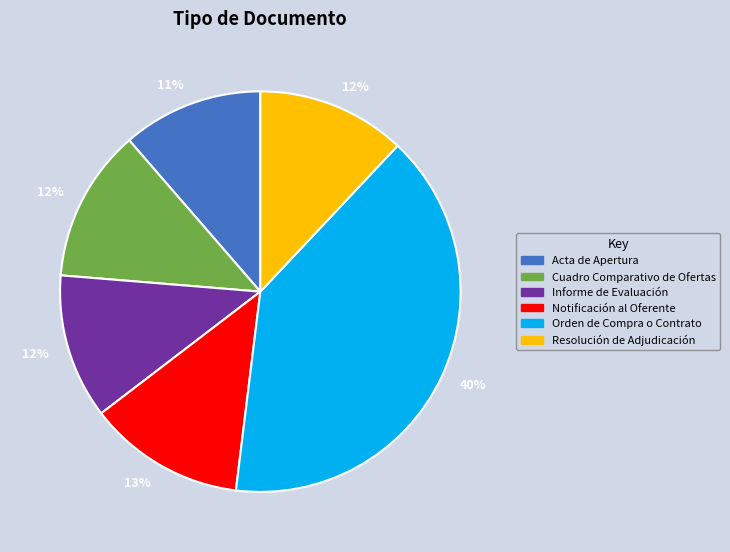

Is the sum of Resolución de Adjudicación and Informe de Evaluación greater than half?

No